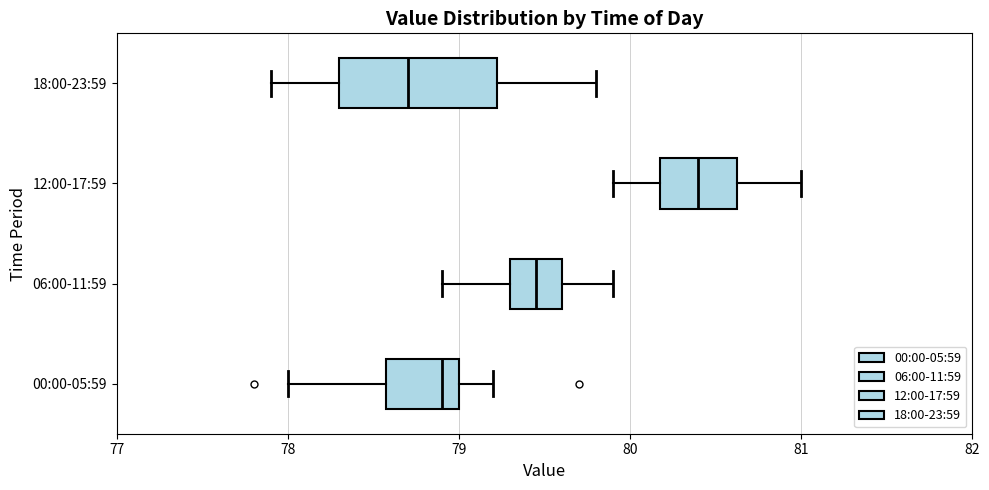

Reading bottom to top, transcribe this box plot: for each box, give where its median line is, the range the box spans, and where its two whiskers end, as read against the x-axis. The values are not printed on the chart, so give them approximately, as read against the axis.

00:00-05:59: median 78.9, box 78.6 to 79.0, whiskers 78.0 to 79.2
06:00-11:59: median 79.5, box 79.3 to 79.6, whiskers 78.9 to 79.9
12:00-17:59: median 80.4, box 80.2 to 80.6, whiskers 79.9 to 81.0
18:00-23:59: median 78.7, box 78.3 to 79.2, whiskers 77.9 to 79.8